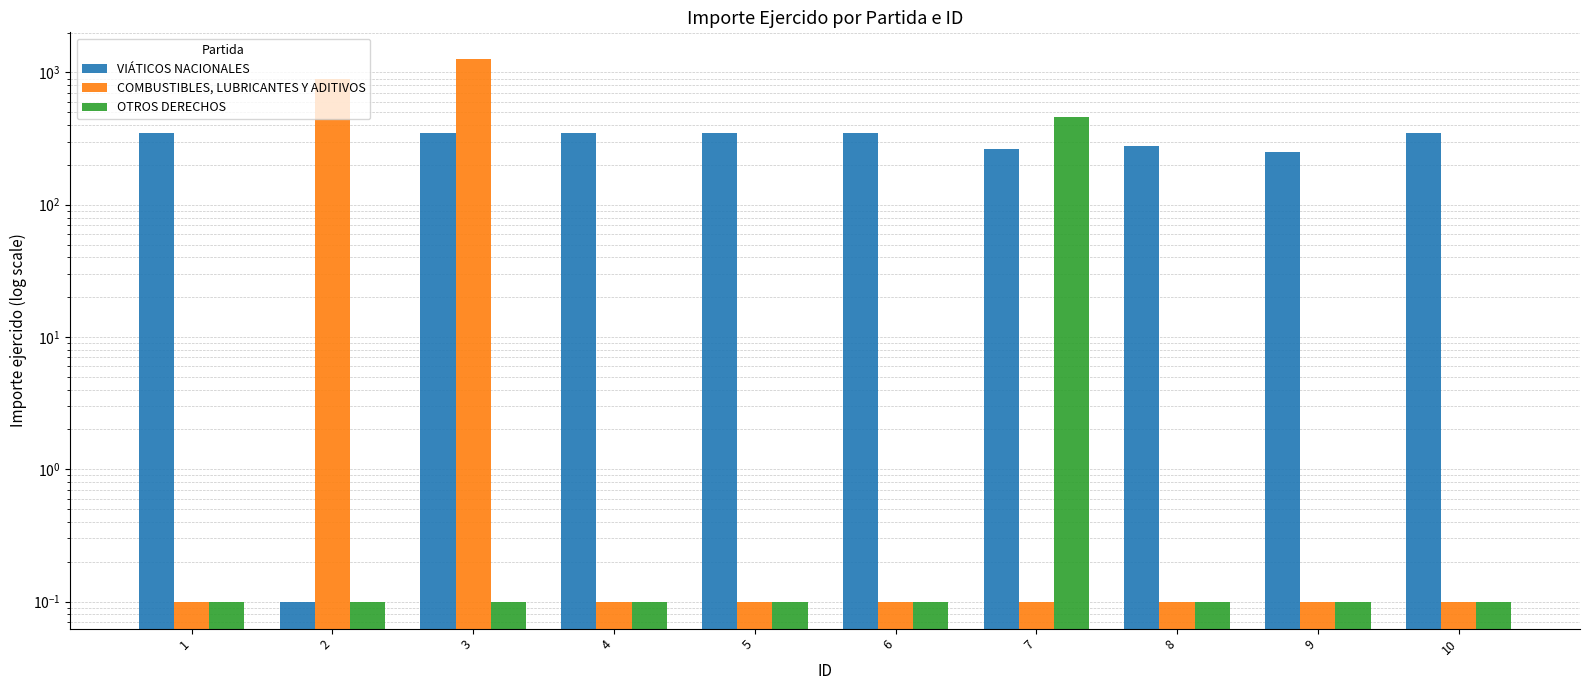

What is the difference between the maximum and minimum values in the OTROS DERECHOS series?

459.9